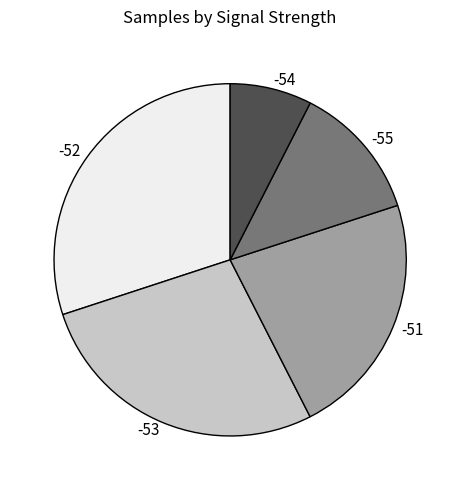

Which category has the biggest portion of the pie?

-52